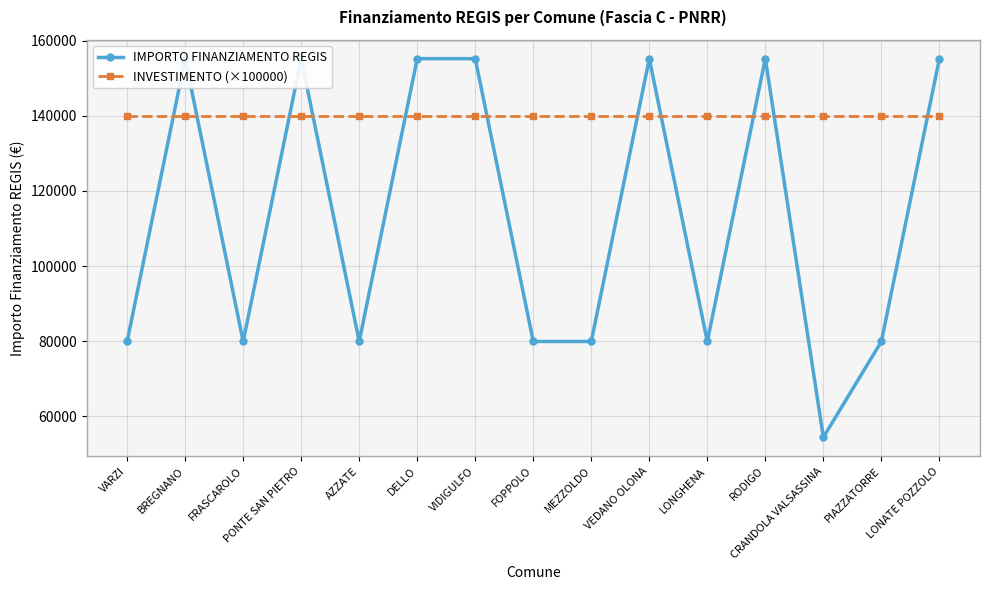

What is the value of the IMPORTO FINANZIAMENTO REGIS point at the 4th from the left?

155234